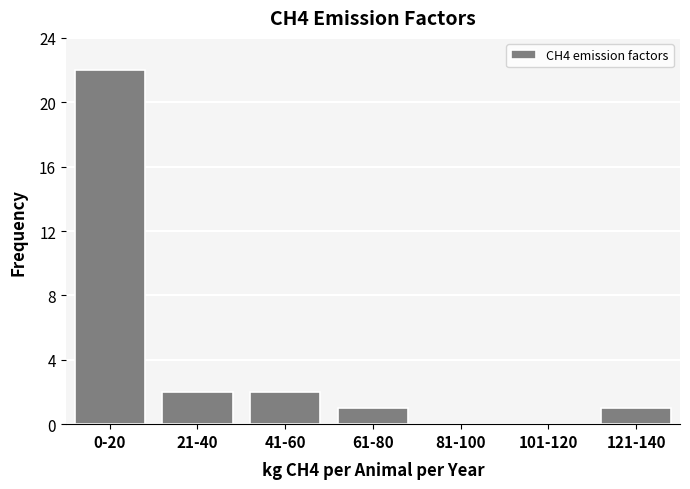

Reading left to right, what are all the values shown in this chart?

0-20=22	21-40=2	41-60=2	61-80=1	81-100=0	101-120=0	121-140=1